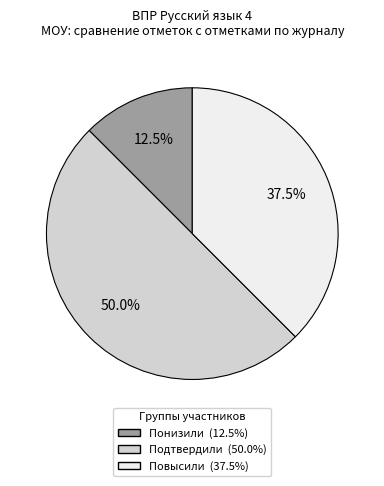

How many slices are in this pie chart?

3